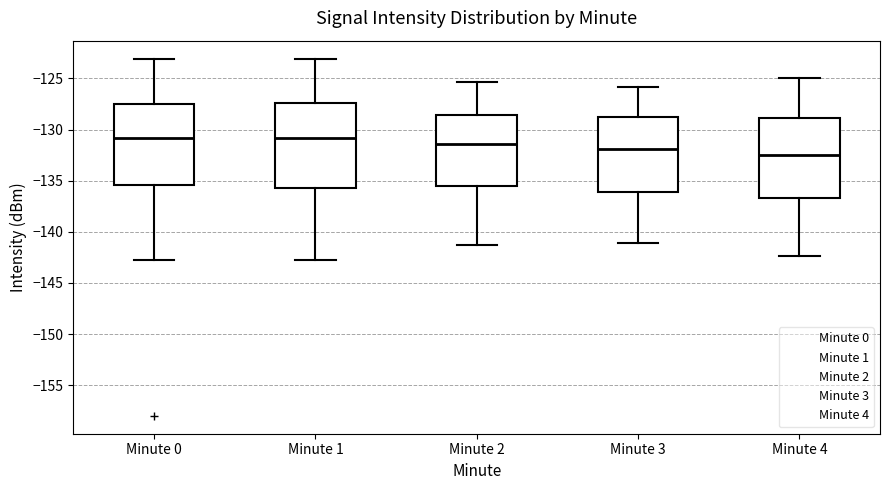

Where does the upper whisker of the box for Minute 2 end on the y-axis? The values are not printed on the chart, so give them approximately, as read against the axis.

-125.5